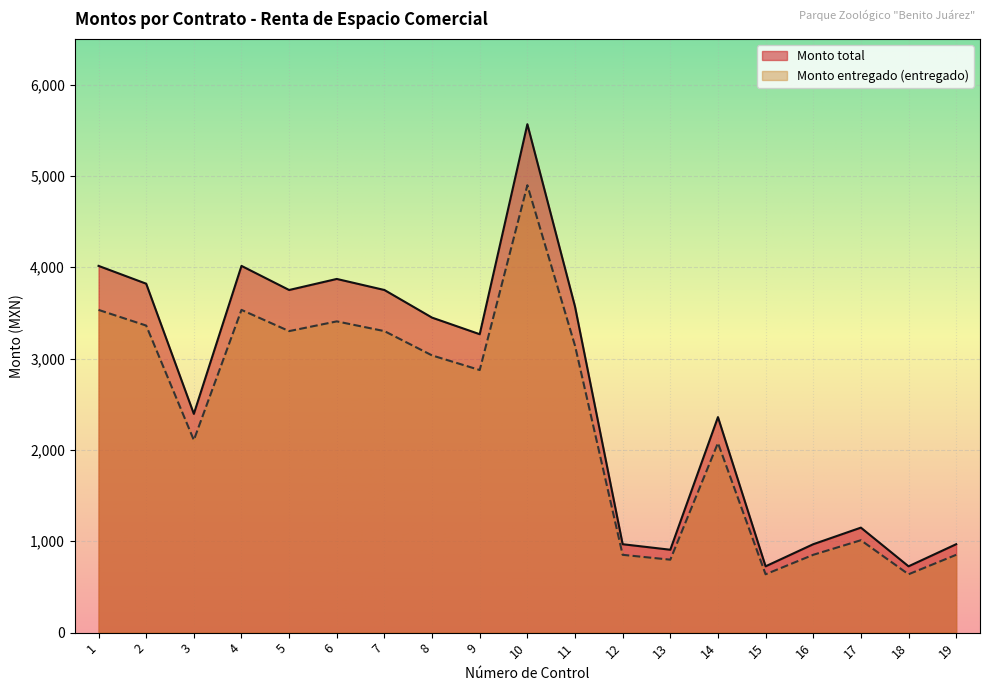

At 19, list the series in order from smallest to largest.

Monto entregado (entregado), Monto total